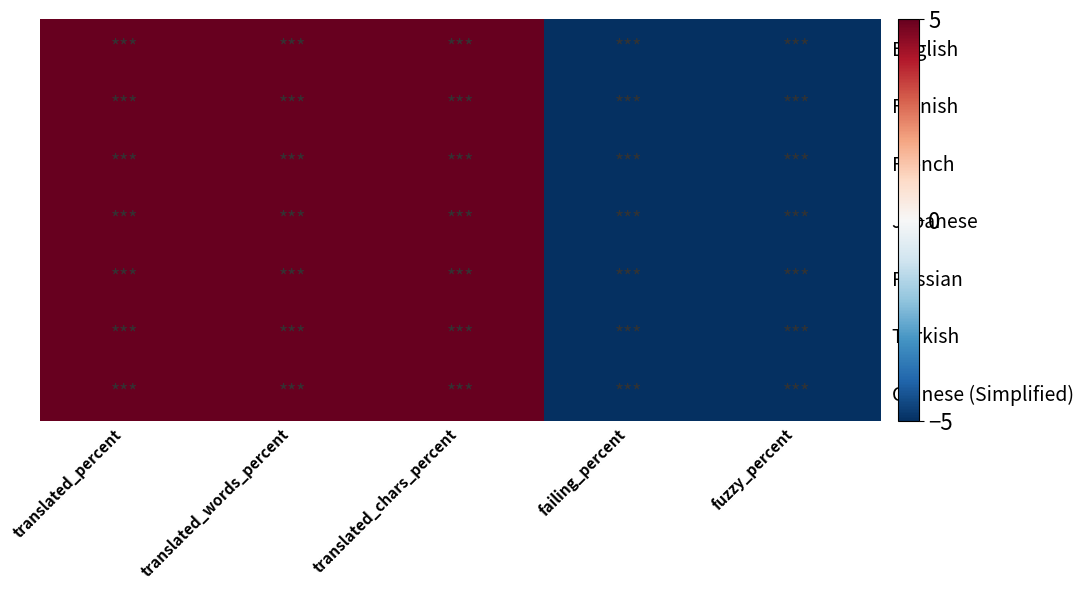

What is the greatest value displayed?

5